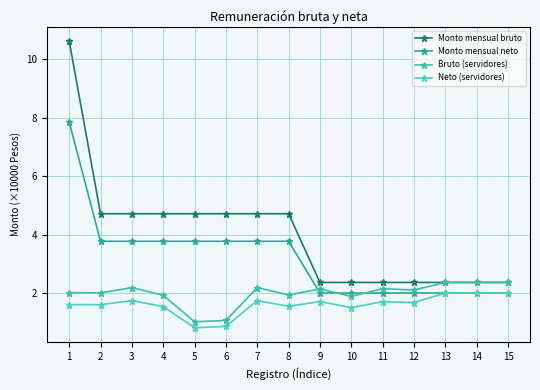

True or false: Monto mensual bruto and Bruto (servidores) cross at least once.

False